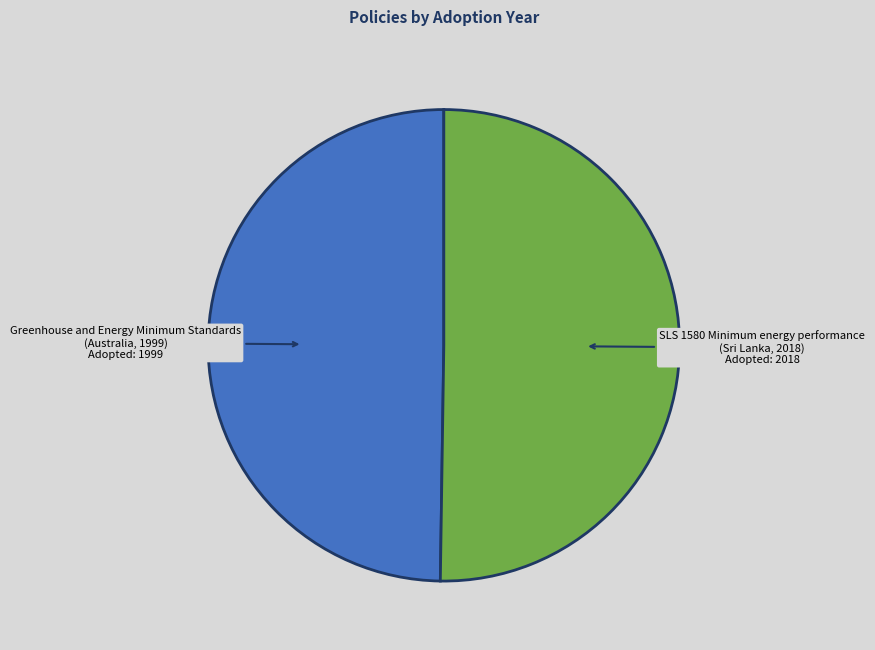

True or false: Greenhouse and Energy Minimum Standards (Australia, 1999) accounts for 50% of the total.

True